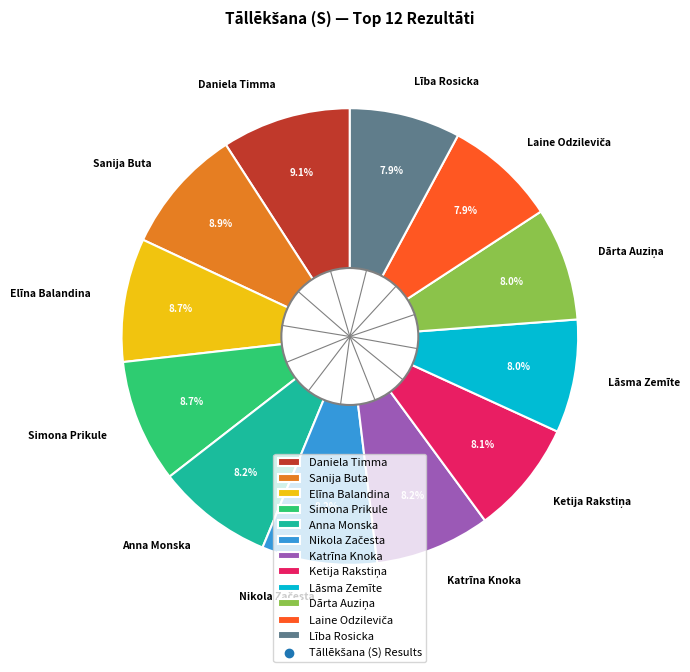

Does any single category account for the majority?

No